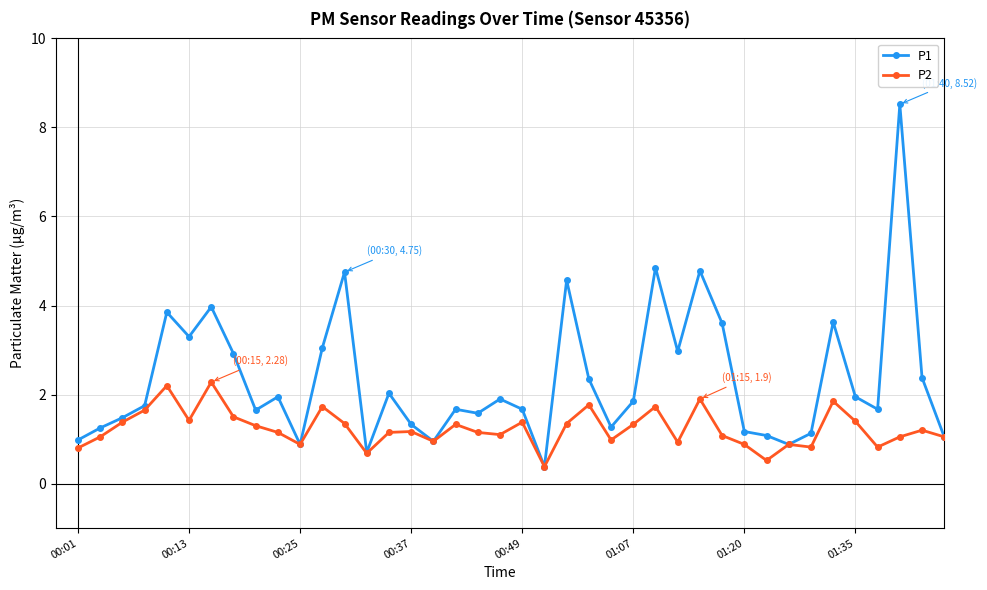

What is the greatest value displayed?

8.5